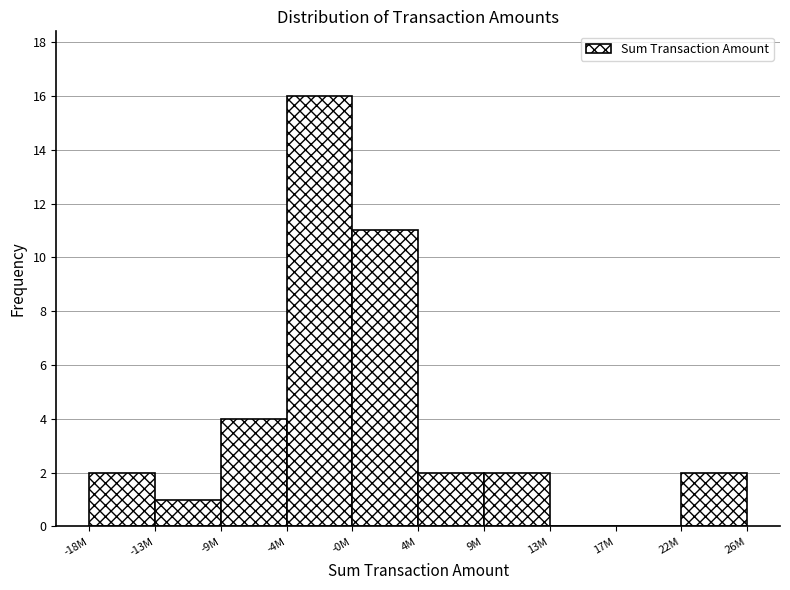

Reading left to right, list all the values displayed in this chart.

-18M=2	-13M=1	-9M=4	-4M=16	-0M=11	4M=2	9M=2	13M=0	17M=0	22M=2